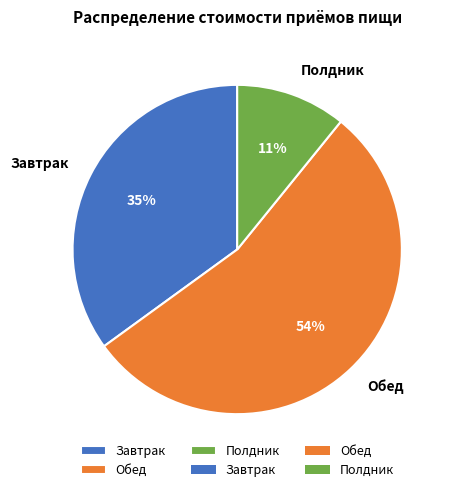

Approximately how many times larger is the value at Завтрак compared to Обед?

0.6